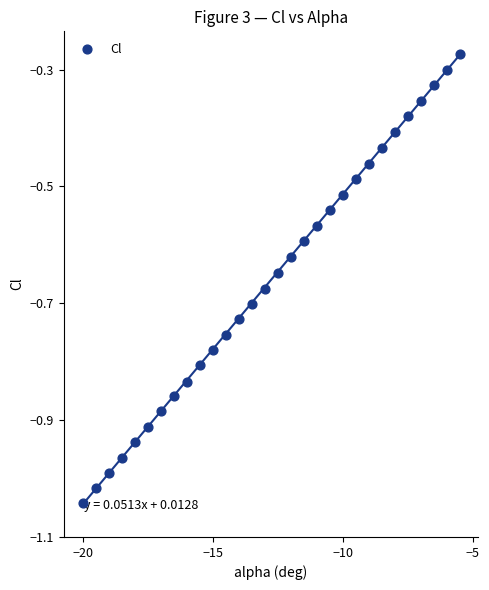

What is the range of Y values (max minus min)?

0.8